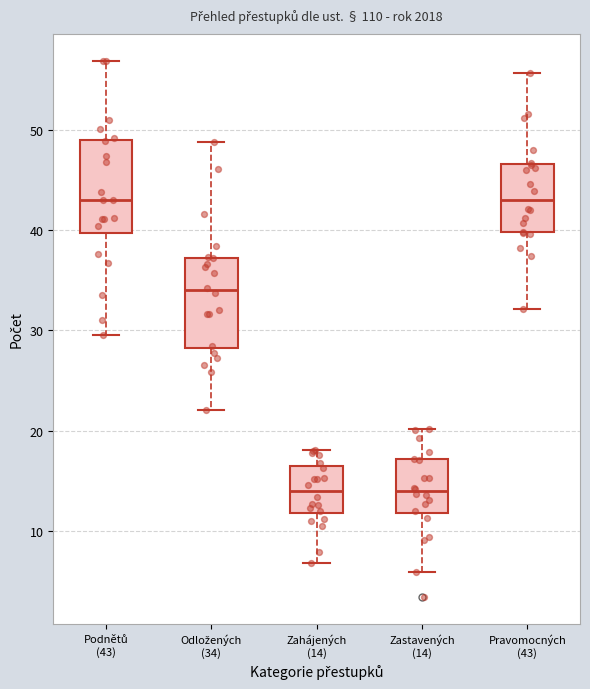

Where does the median line of the box for Pravomocných (43) sit on the y-axis? The values are not printed on the chart, so give them approximately, as read against the axis.

43